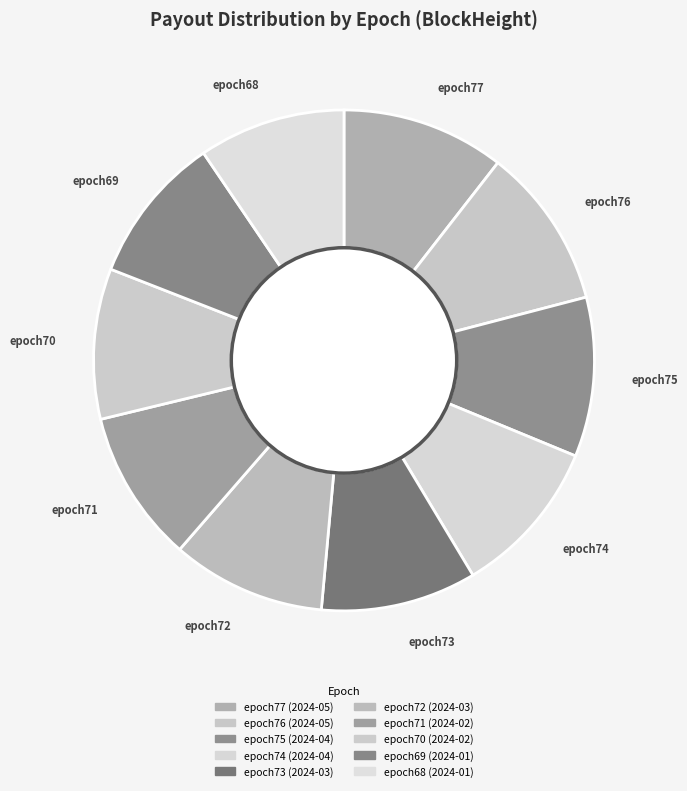

How many slices are in this pie chart?

10